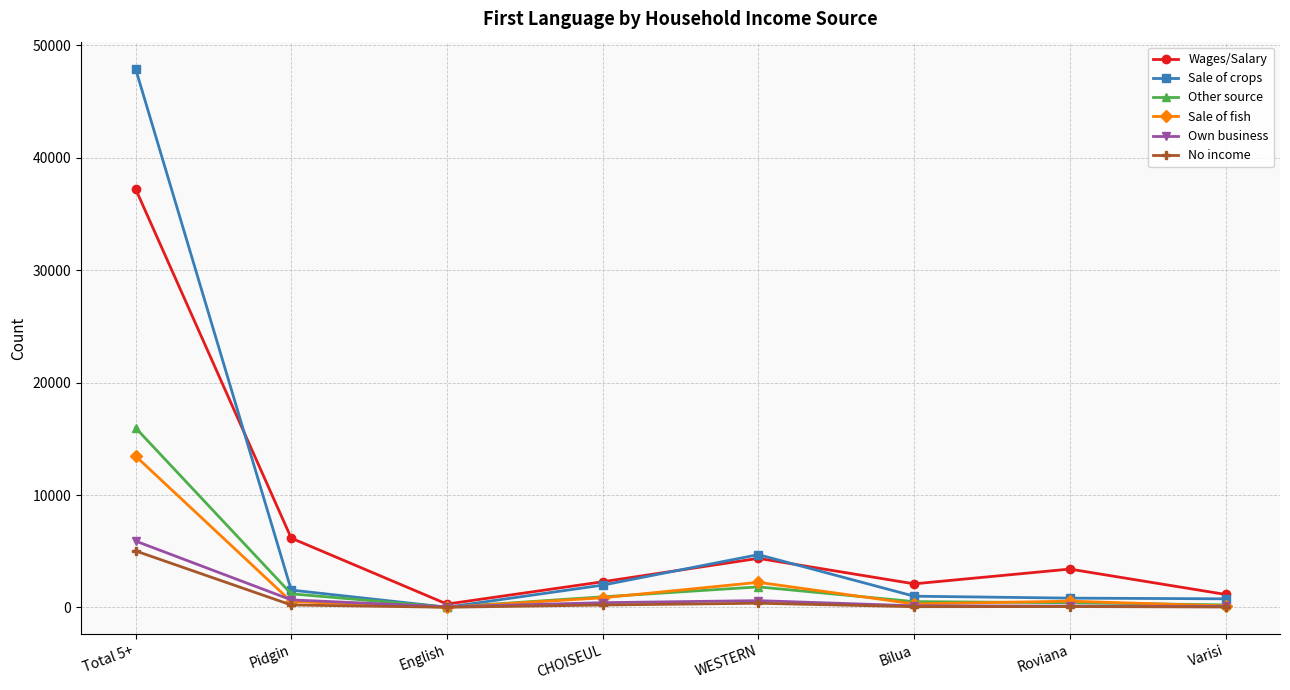

What are all the series names shown in the legend?

Wages/Salary, Sale of crops, Other source, Sale of fish, Own business, No income